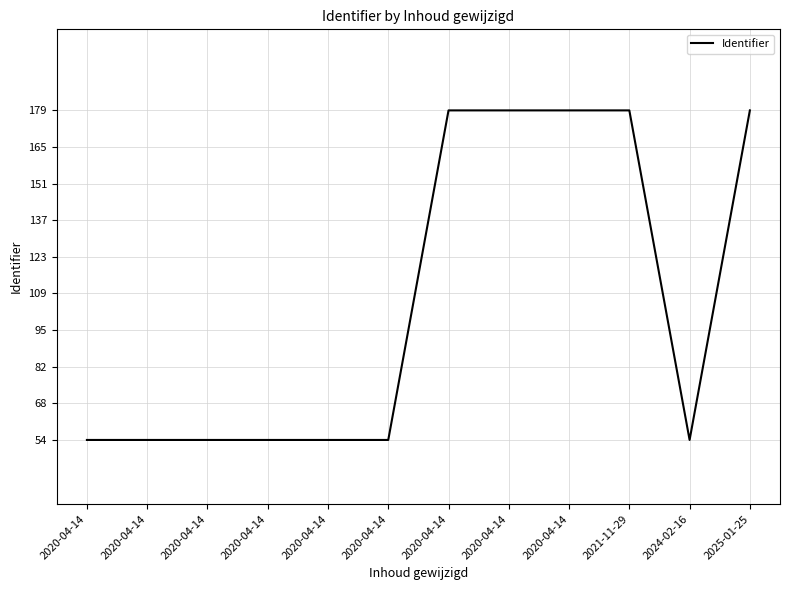

The chart shows a value of 773317 at 2024-02-16. True or false?

False